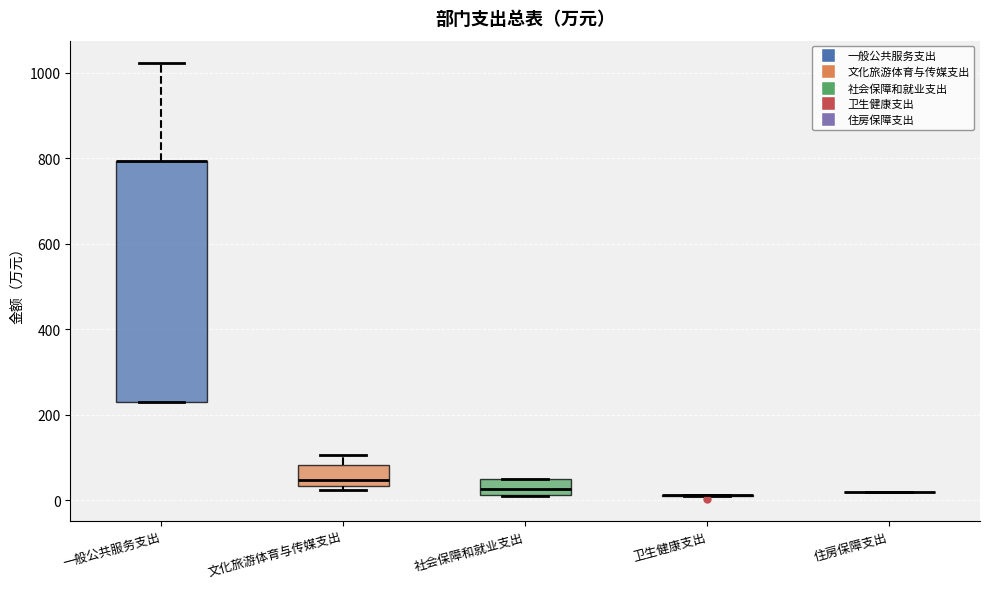

Reading left to right, read every box against the y-axis: the position of its median line, the range the box covers, and the ends of its whiskers. The values are not printed on the chart, so give them approximately, as read against the axis.

一般公共服务支出: median 800 (drawn on the box's upper edge), box 240 to 800, whiskers 240 to 1020
文化旅游体育与传媒支出: median 40 (just above the box's lower edge), box 40 to 80, whiskers 20 to 100
社会保障和就业支出: median 20 (inside the box), box 20 to 40, whiskers 20 to 40
卫生健康支出: box collapsed to a line at 20, whiskers 20 to 20
住房保障支出: box collapsed to a line at 20, whiskers 20 to 20